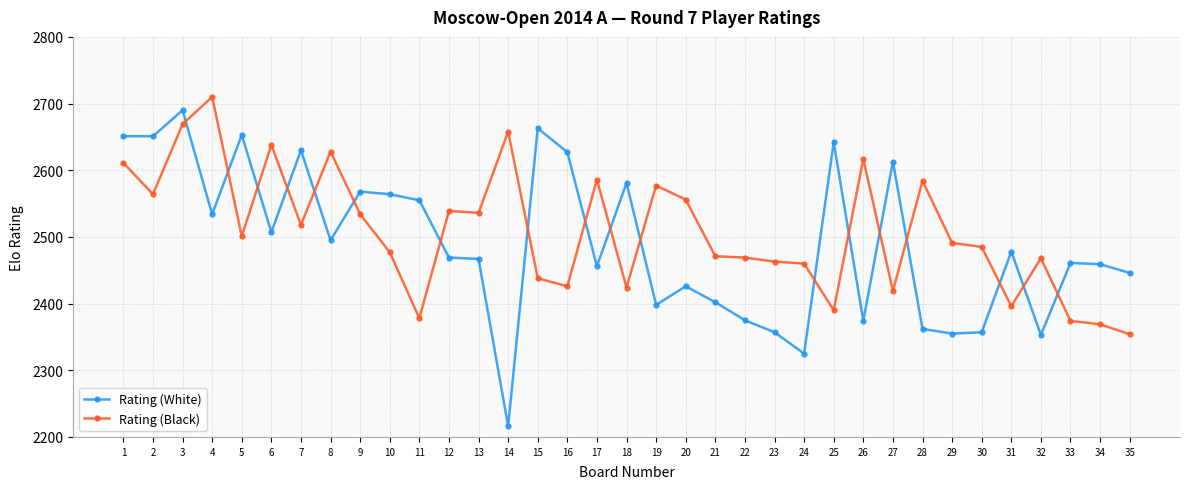

What is the sum of the Rating (White) values at 32 and 26?

4727